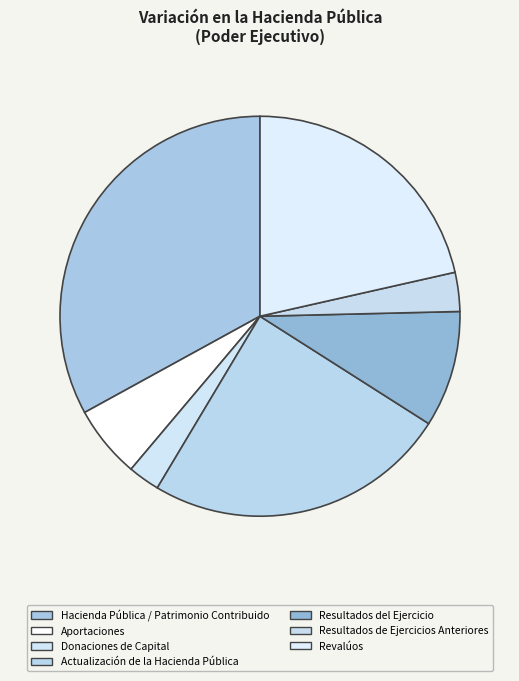

What is the change in value from Aportaciones to Resultados de Ejercicios Anteriores?

-365521476.0